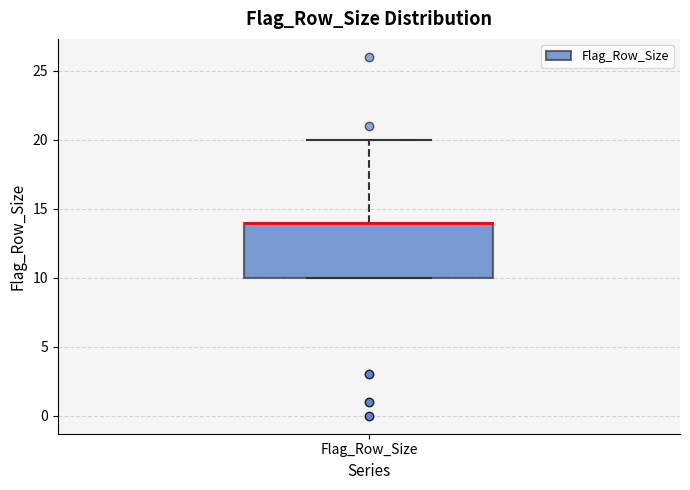

Transcribe this box plot: give where the median line is, the range the box spans, and where the two whiskers end, as read against the y-axis. The values are not printed on the chart, so give them approximately, as read against the axis.

median 14 (drawn on the box's upper edge), box 10 to 14, whiskers 10 to 20